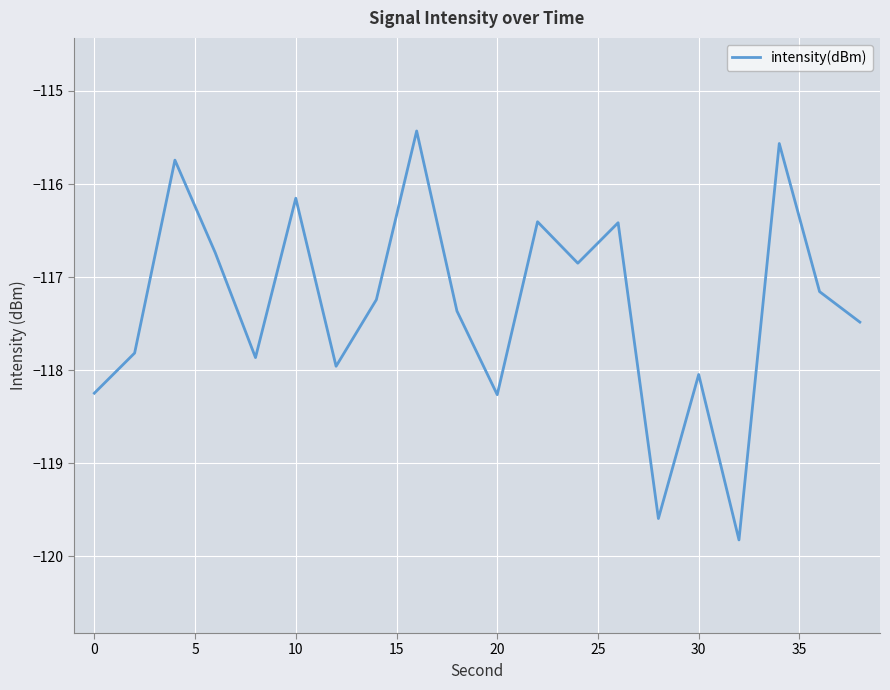

How many values are below -117?

12